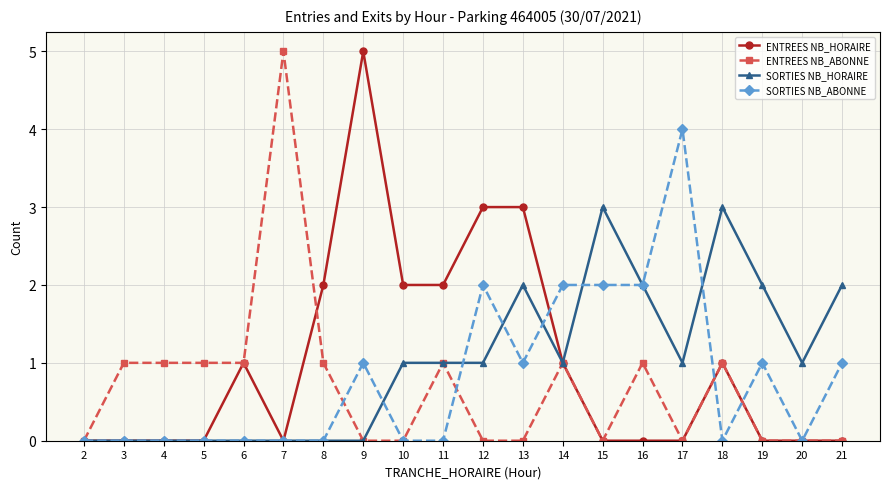

What is the approximate value of ENTREES NB_HORAIRE at 13?

3